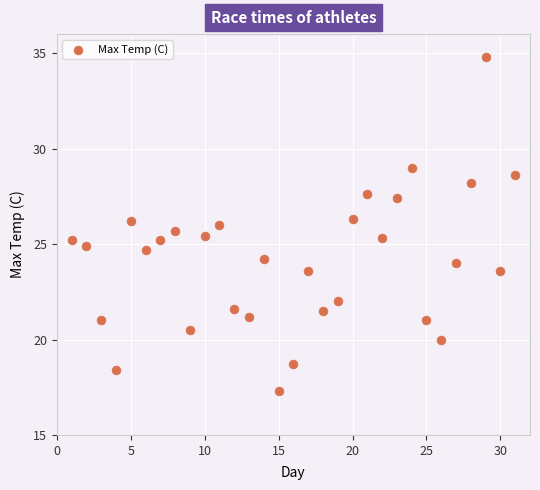

What is the range of Y values (max minus min)?

17.5